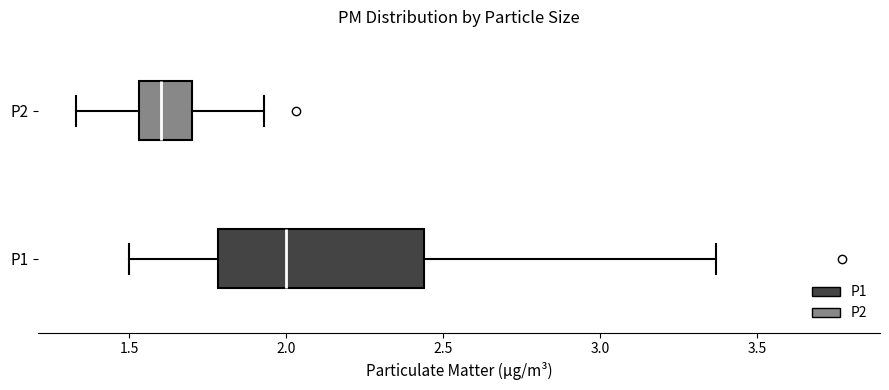

Reading bottom to top, transcribe this box plot: for each box, give where its median line is, the range the box spans, and where its two whiskers end, as read against the x-axis. The values are not printed on the chart, so give them approximately, as read against the axis.

P1: median 2.00, box 1.80 to 2.45, whiskers 1.50 to 3.35
P2: median 1.60, box 1.55 to 1.70, whiskers 1.35 to 1.95